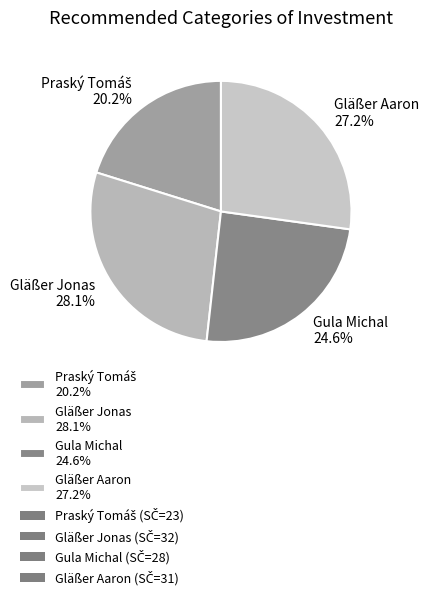

What portion of the pie excludes Gula Michal?

75.4%